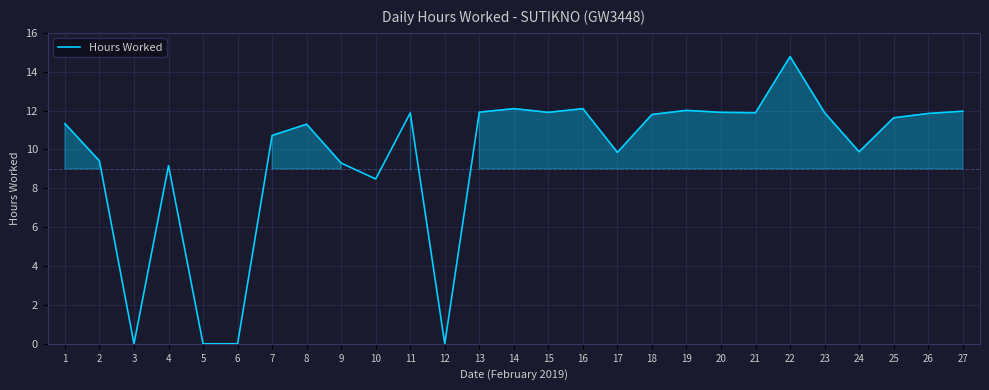

Which label corresponds to the largest value in the chart?

22